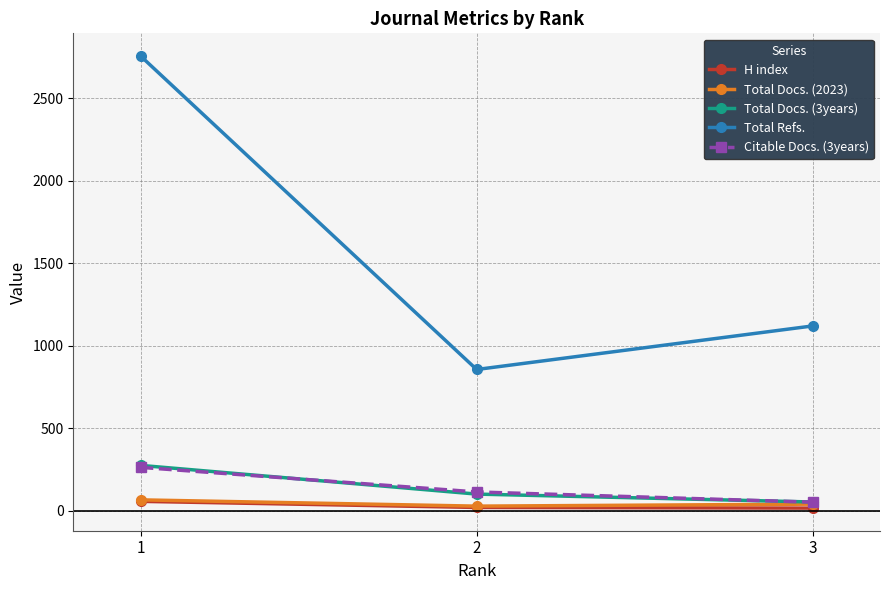

What is the difference between the Total Refs. values at 2 and 3?

264